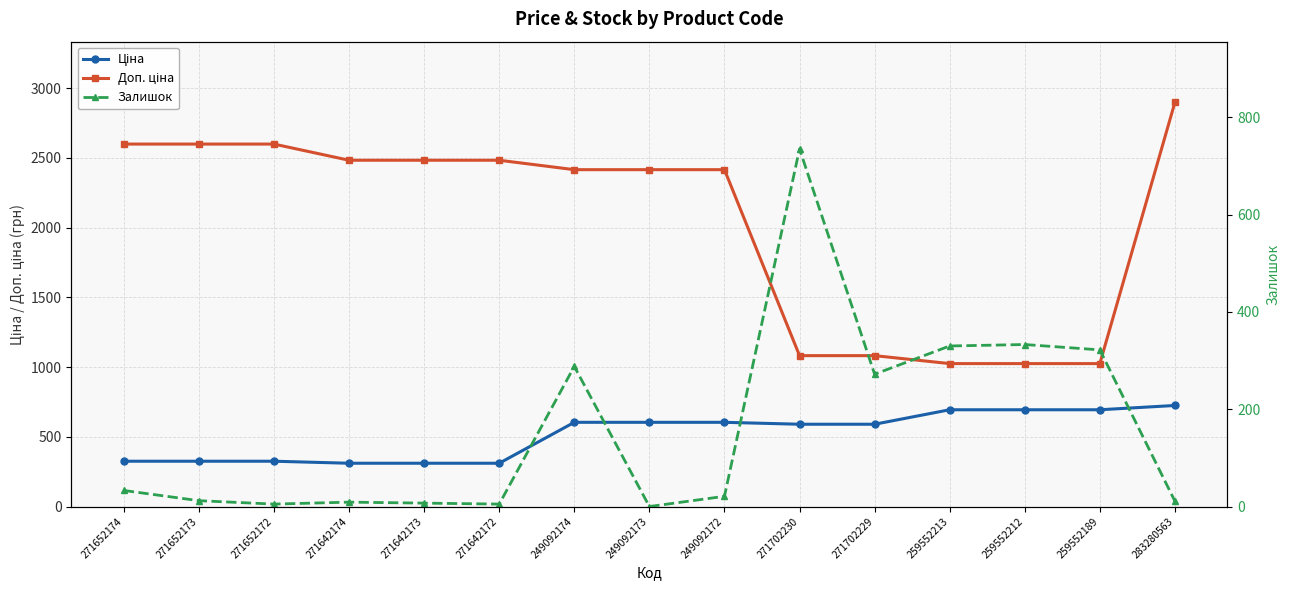

Which series has the widest spread of values?

Доп. ціна